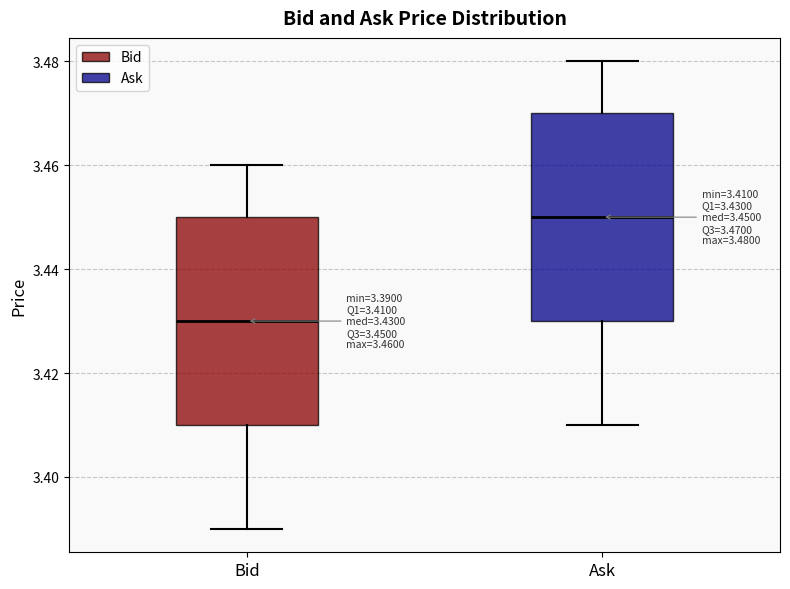

Which box has the lowest median line?

Bid